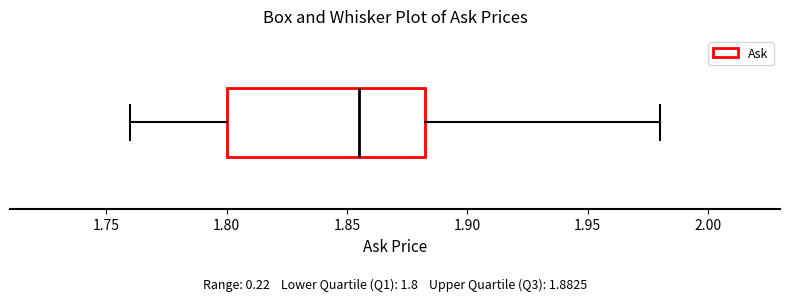

Where is the left edge of the box on the x-axis? The values are not printed on the chart, so give them approximately, as read against the axis.

1.800